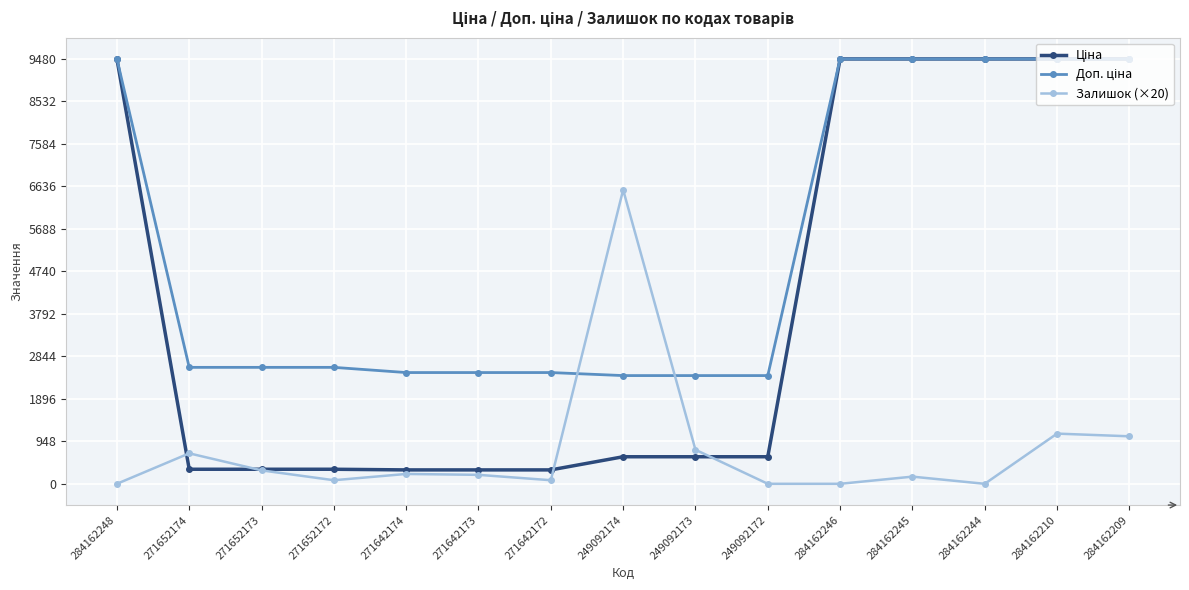

What is the total value across all series at 284162244?

18960.1